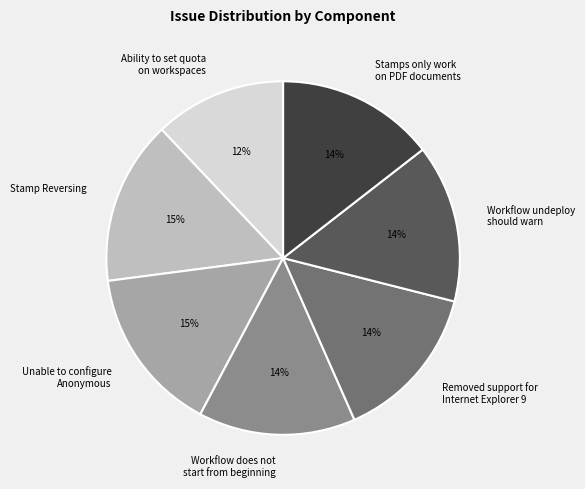

Is Removed support for Internet Explorer 9 the majority of the pie?

No